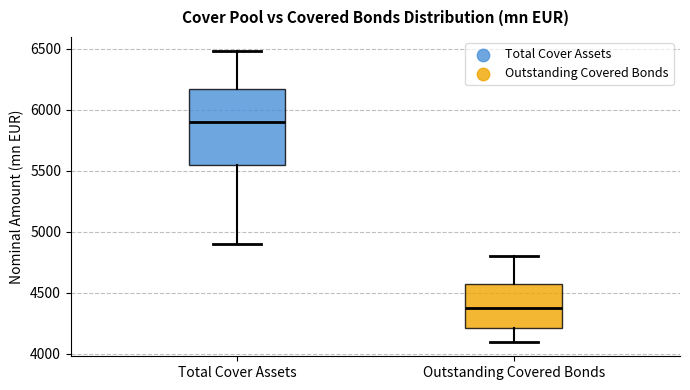

Which box's median line is the lowest?

Outstanding Covered Bonds